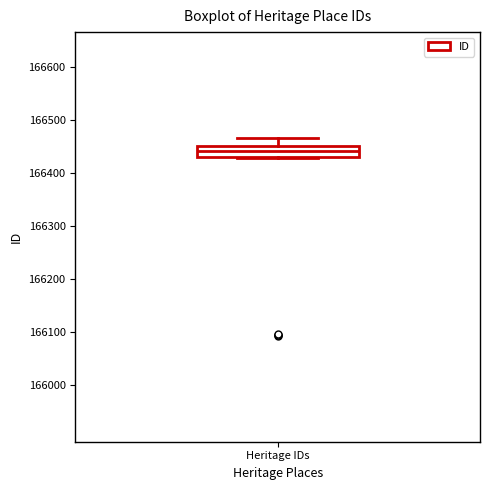

Where does the upper whisker of the box for Heritage IDs end on the y-axis? The values are not printed on the chart, so give them approximately, as read against the axis.

166470